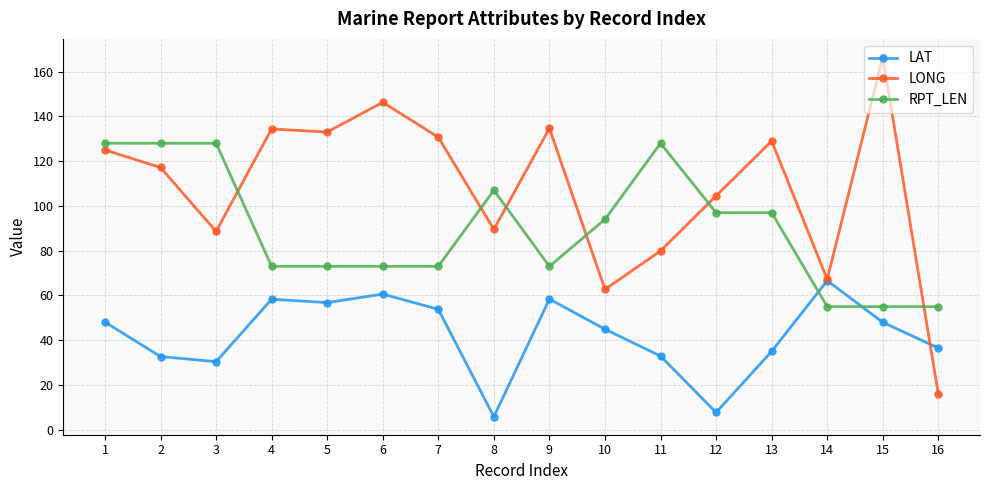

Which series has the largest total across all categories?

LONG